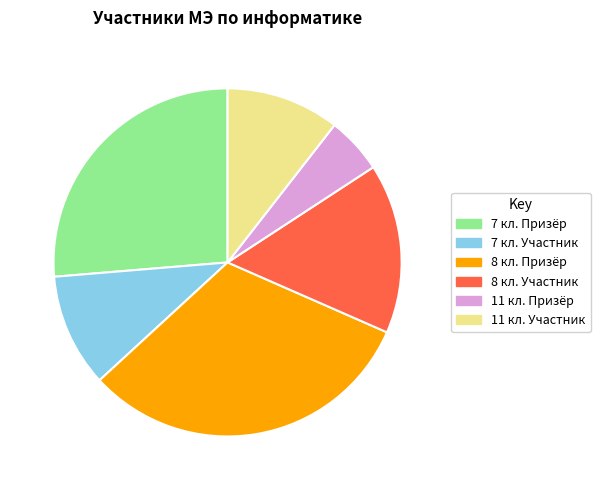

What is the largest slice in the pie chart?

8 кл. Призёр